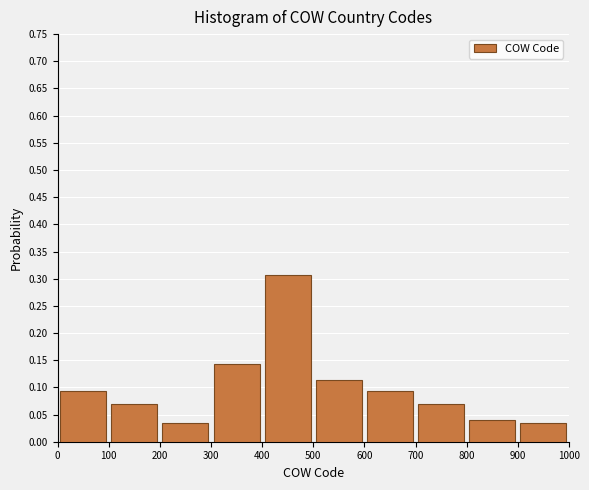

Reading left to right, transcribe this chart: for each bar, give the range it covers on the x-axis and its height. The values are not printed on the chart, so give them approximately, as read against the axis.

0 to 100: 0.095
100 to 200: 0.070
200 to 300: 0.035
300 to 400: 0.145
400 to 500: 0.305
500 to 600: 0.115
600 to 700: 0.095
700 to 800: 0.070
800 to 900: 0.040
900 to 1000: 0.035